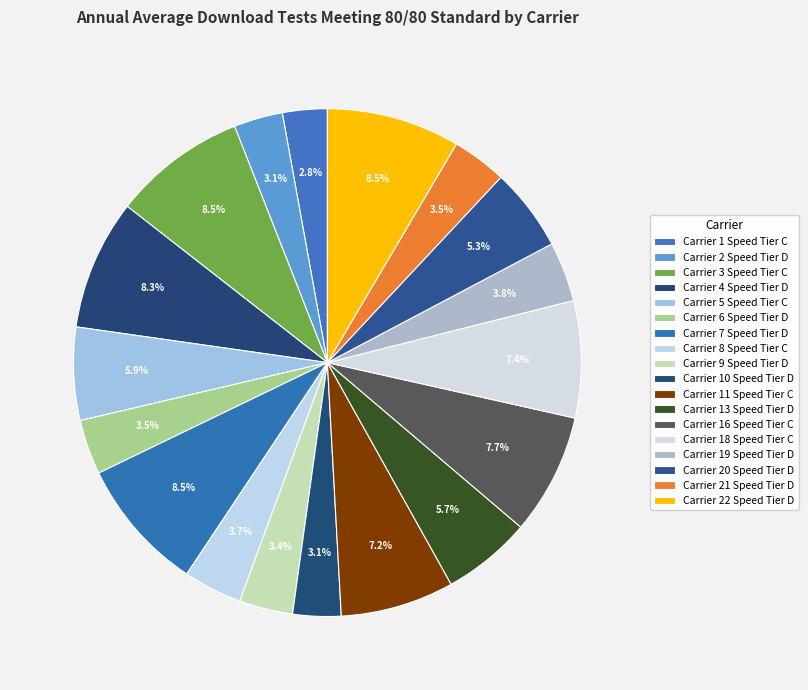

How many segments does this pie chart have?

18